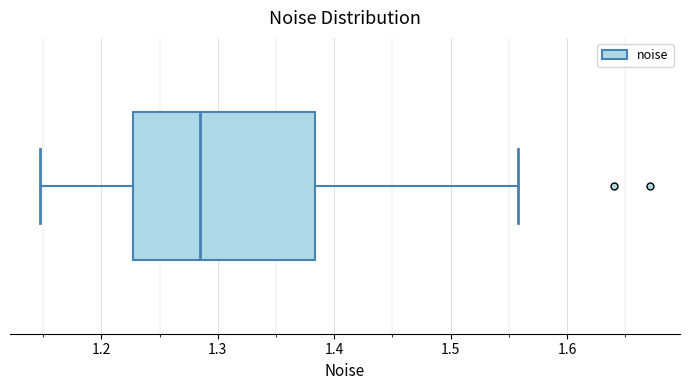

Transcribe this box plot: give where the median line is, the range the box spans, and where the two whiskers end, as read against the x-axis. The values are not printed on the chart, so give them approximately, as read against the axis.

median 1.28, box 1.23 to 1.38, whiskers 1.15 to 1.56